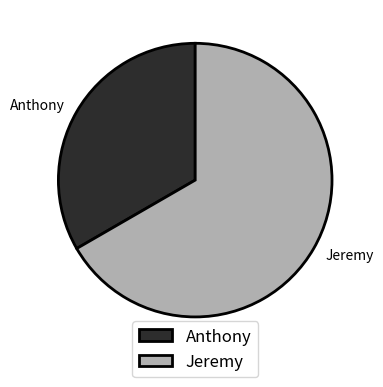

The Jeremy slice represents 67% of the pie. True or false?

True